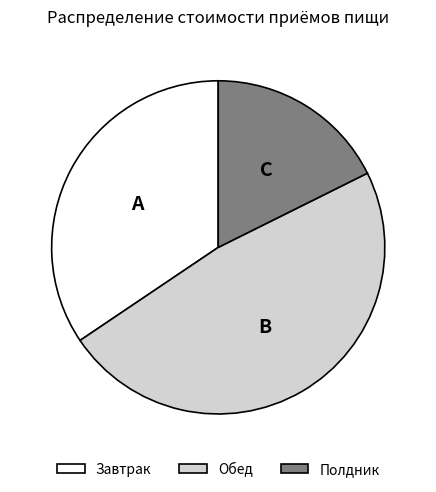

Combined, do Обед and Завтрак account for over 50%?

Yes